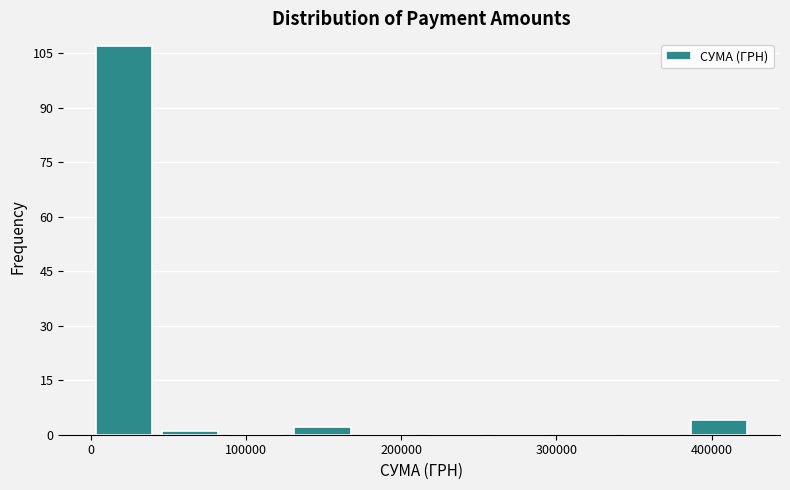

Reading left to right, list every bar in this chart as the range it spans on the x-axis followed by its height. Neither the bar edges nor the heights are printed on the chart, so give them approximately, as read against the axes.

0 to 40000: 108
40000 to 90000: under 2
90000 to 130000: 0
130000 to 170000: 2
170000 to 210000: 0
210000 to 260000: 0
260000 to 300000: 0
300000 to 340000: 0
340000 to 380000: 0
380000 to 430000: 4